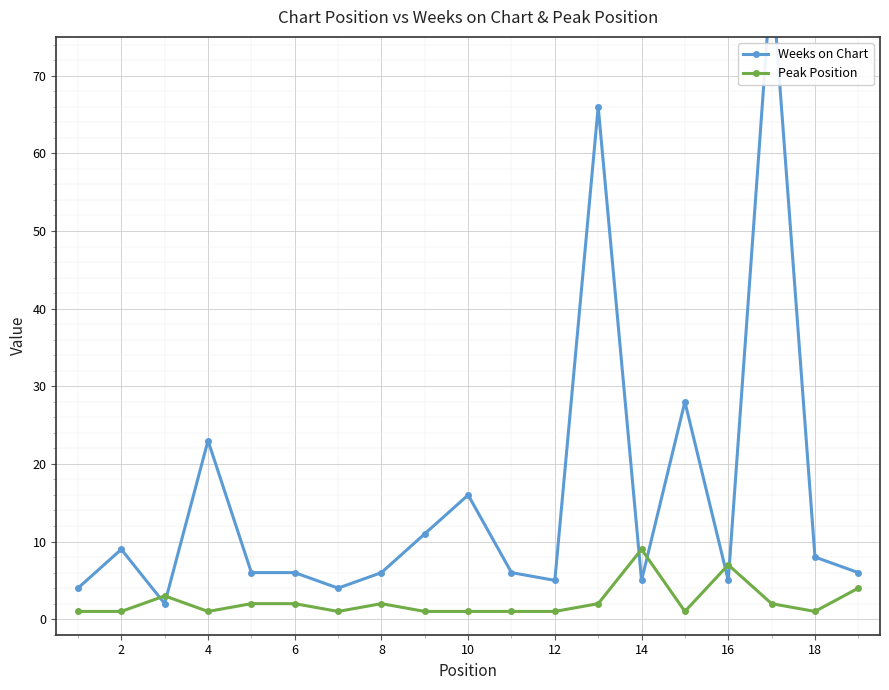

How many lines are shown in the chart?

2